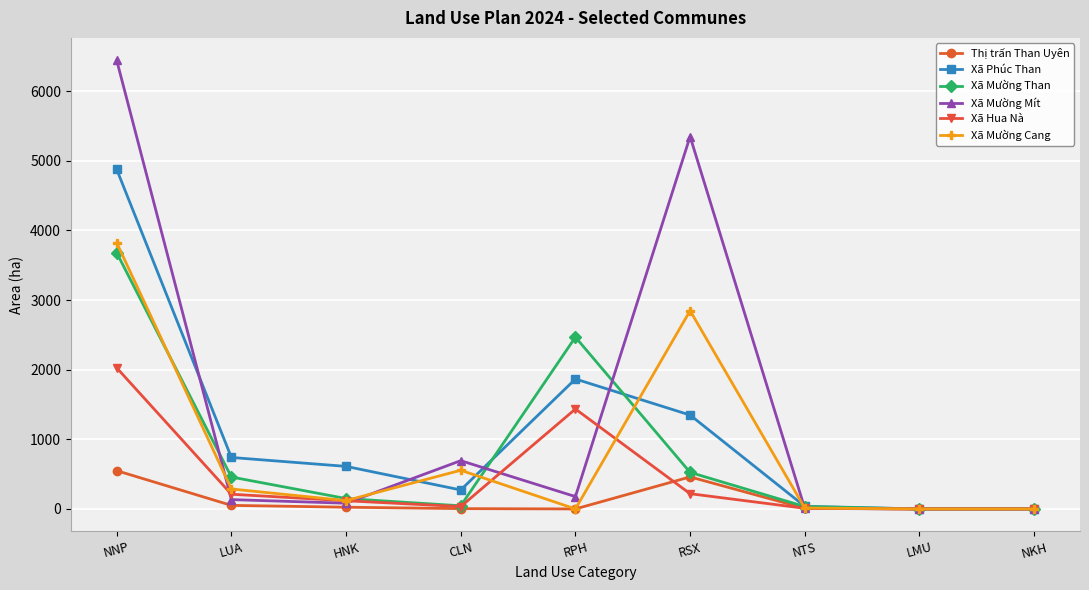

What is the total value across all series at LUA?

1881.1